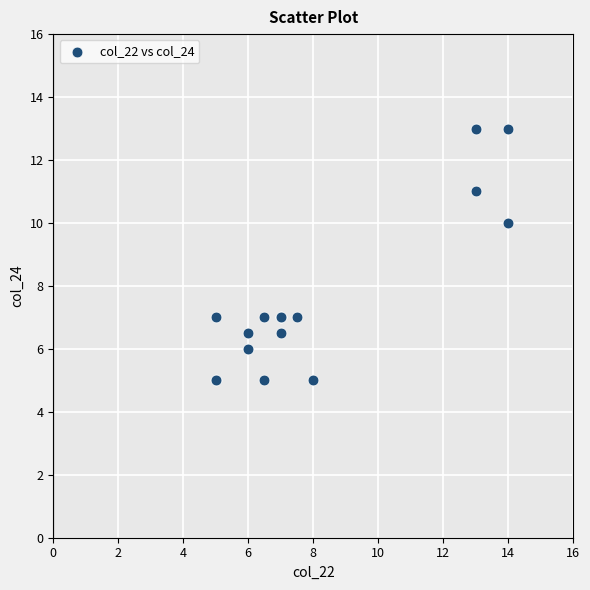

What Y value in the scatter plot is closest to 9?

10.0